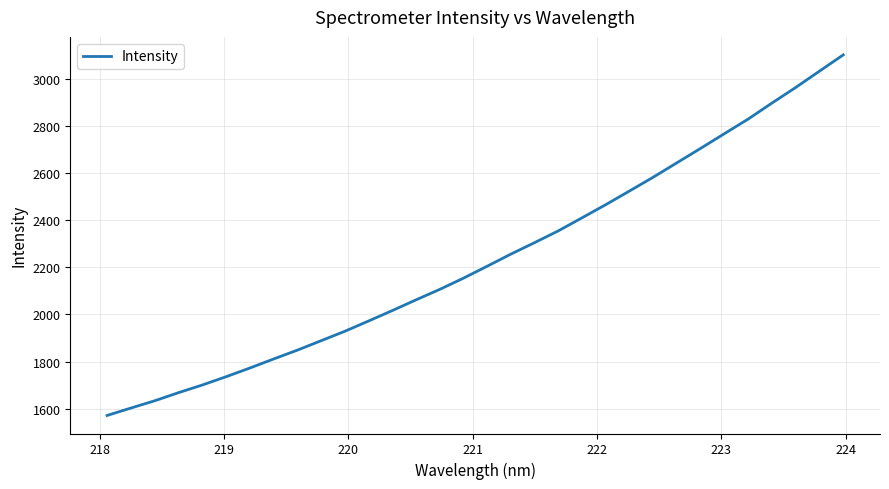

What is the minimum value shown in the chart?

1571.8